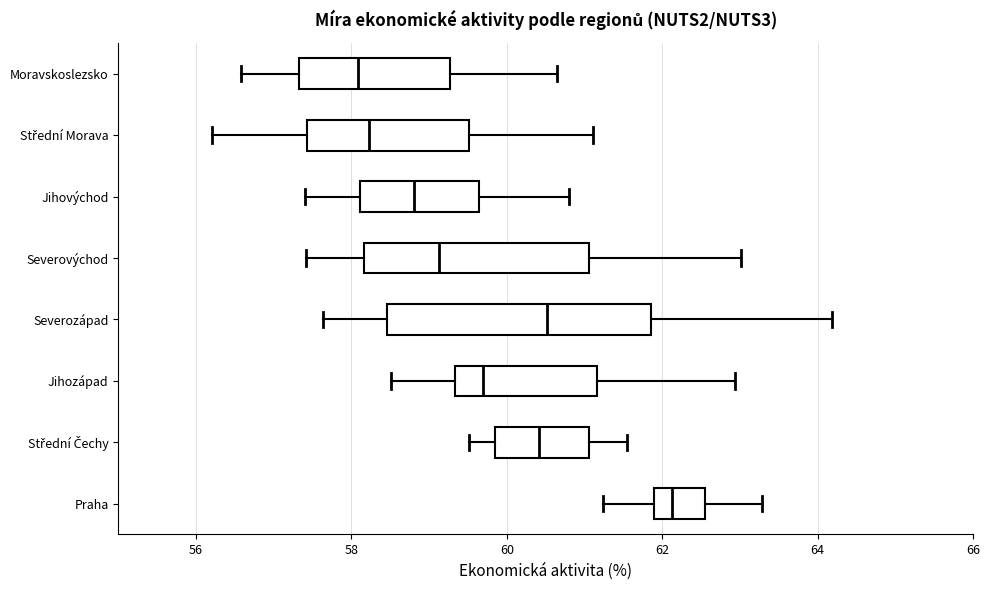

Reading bottom to top, transcribe this box plot: for each box, give where its median line is, the range the box spans, and where its two whiskers end, as read against the x-axis. The values are not printed on the chart, so give them approximately, as read against the axis.

Praha: median 62.2, box 61.8 to 62.6, whiskers 61.2 to 63.2
Střední Čechy: median 60.4, box 59.8 to 61.0, whiskers 59.6 to 61.6
Jihozápad: median 59.6, box 59.4 to 61.2, whiskers 58.6 to 63.0
Severozápad: median 60.6, box 58.4 to 61.8, whiskers 57.6 to 64.2
Severovýchod: median 59.2, box 58.2 to 61.0, whiskers 57.4 to 63.0
Jihovýchod: median 58.8, box 58.2 to 59.6, whiskers 57.4 to 60.8
Střední Morava: median 58.2, box 57.4 to 59.6, whiskers 56.2 to 61.2
Moravskoslezsko: median 58.0, box 57.4 to 59.2, whiskers 56.6 to 60.6